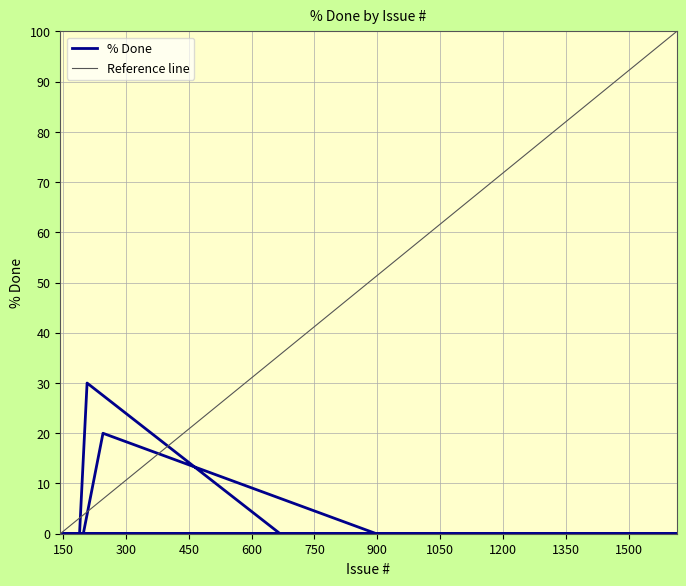

What is the difference between the second highest and second lowest values?

20